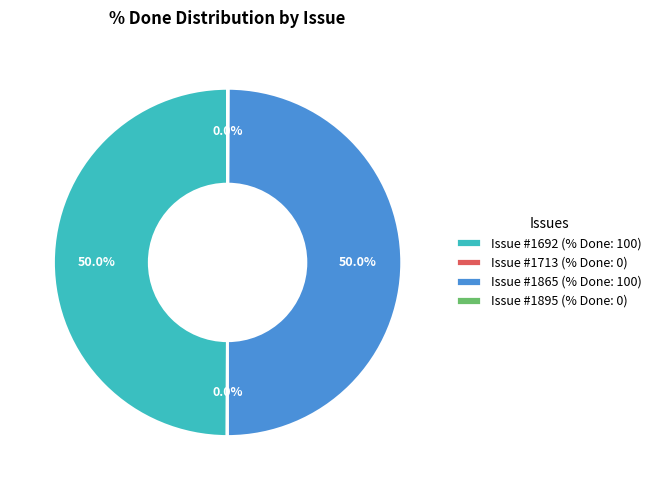

How much of the chart is everything except Issue #1865 (% Done: 100)?

50.0%